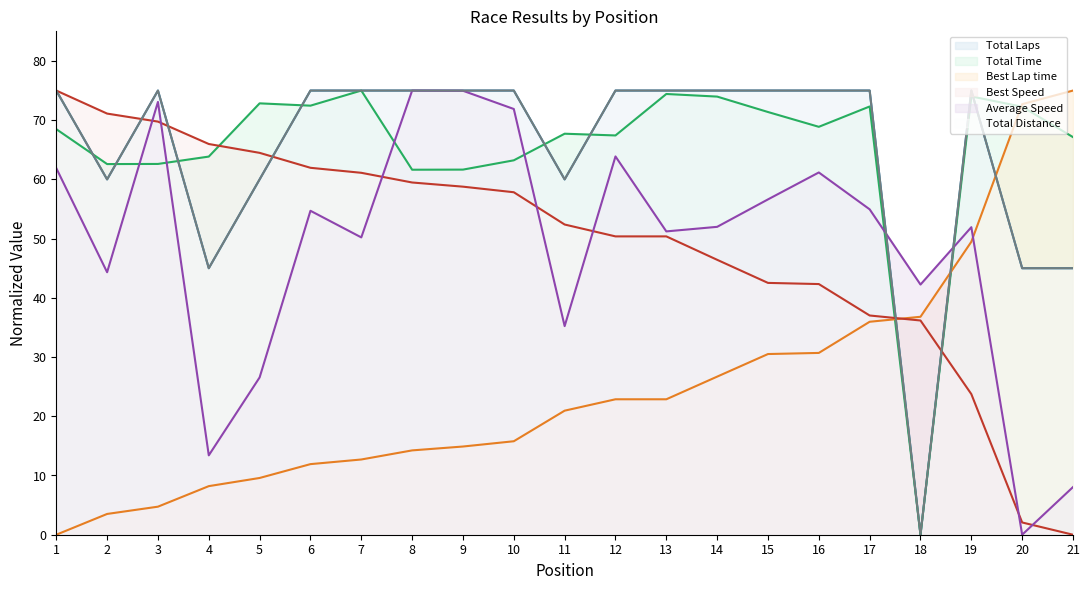

Where is Total Time nearest to the value 37?

8